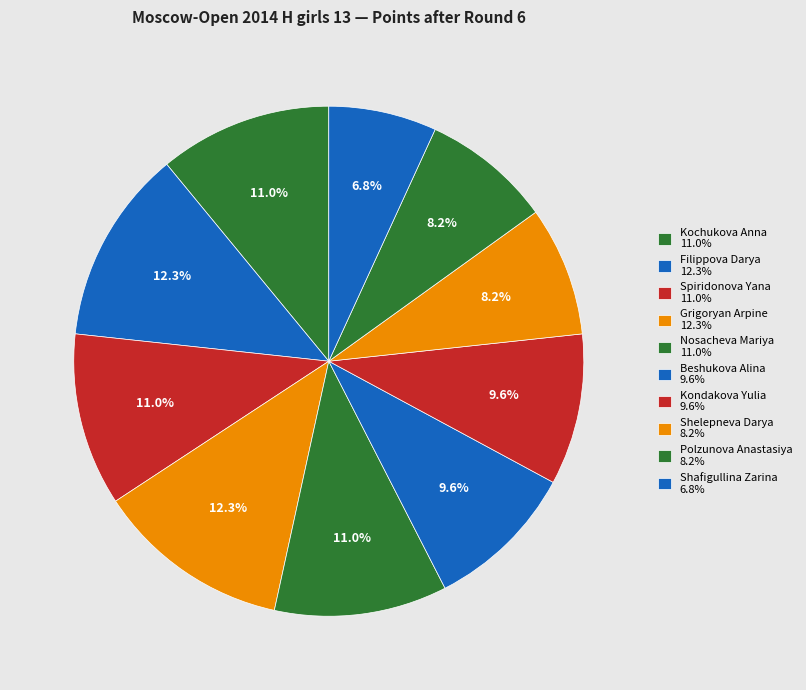

Count the number of slices in the pie.

10